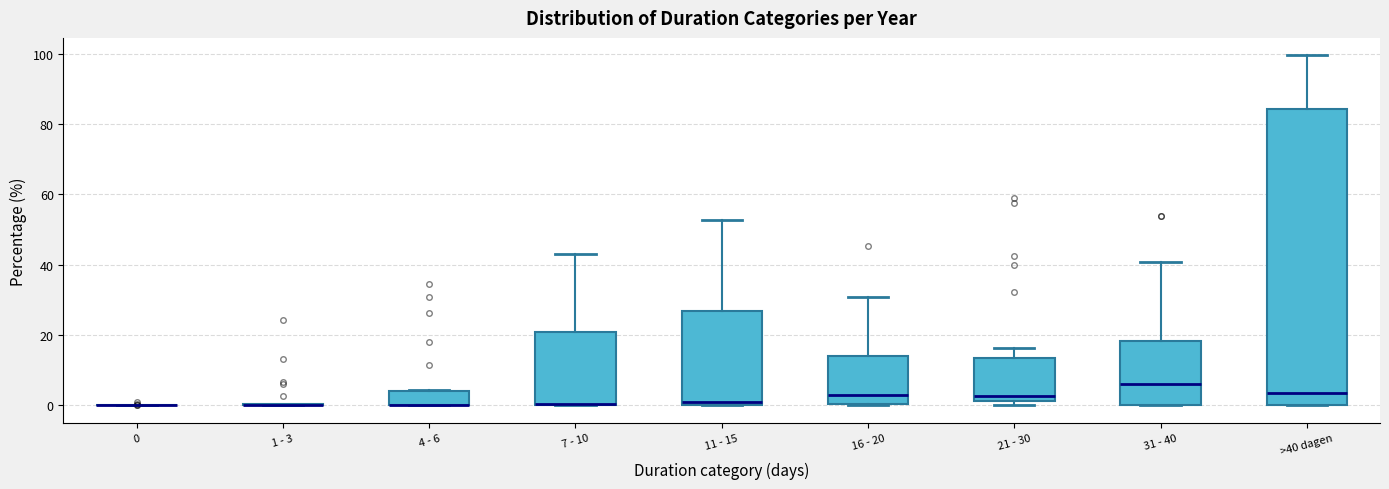

Reading left to right, transcribe this box plot: for each box, give where its median line is, the range the box spans, and where its two whiskers end, as read against the y-axis. The values are not printed on the chart, so give them approximately, as read against the axis.

0: box collapsed to a line at 0, whiskers 0 to 0
1 - 3: box collapsed to a line at 0, whiskers 0 to 0
4 - 6: median 0 (drawn on the box's lower edge), box 0 to 4, whiskers 0 to 4
7 - 10: median 0 (drawn on the box's lower edge), box 0 to 20, whiskers 0 to 44
11 - 15: median 2, box 0 to 26, whiskers 0 to 52
16 - 20: median 2, box 0 to 14, whiskers 0 to 30
21 - 30: median 2 (just above the box's lower edge), box 2 to 14, whiskers 0 to 16
31 - 40: median 6, box 0 to 18, whiskers 0 to 40
>40 dagen: median 4, box 0 to 84, whiskers 0 to 100